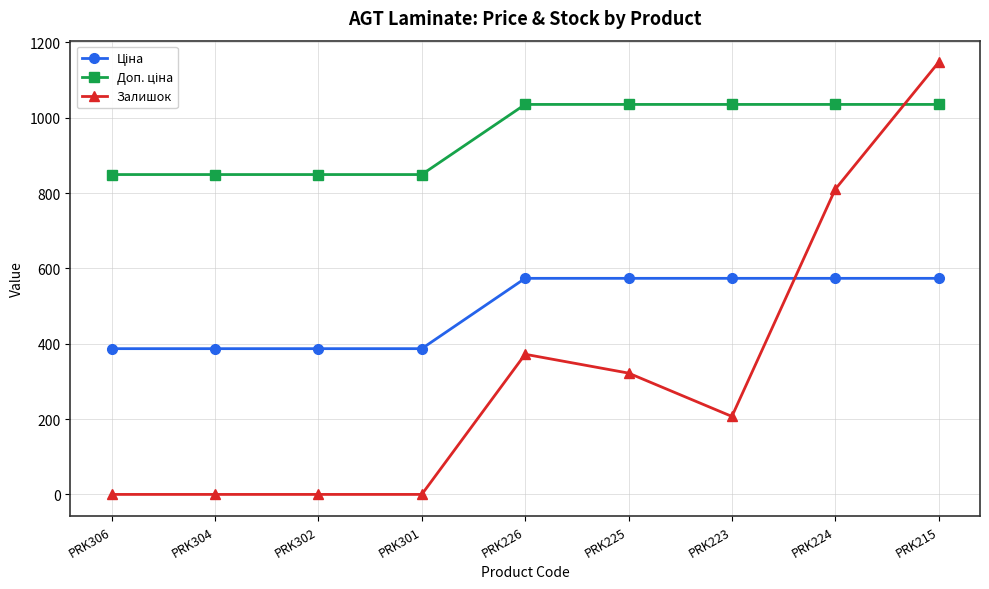

Count the number of data series in this chart.

3